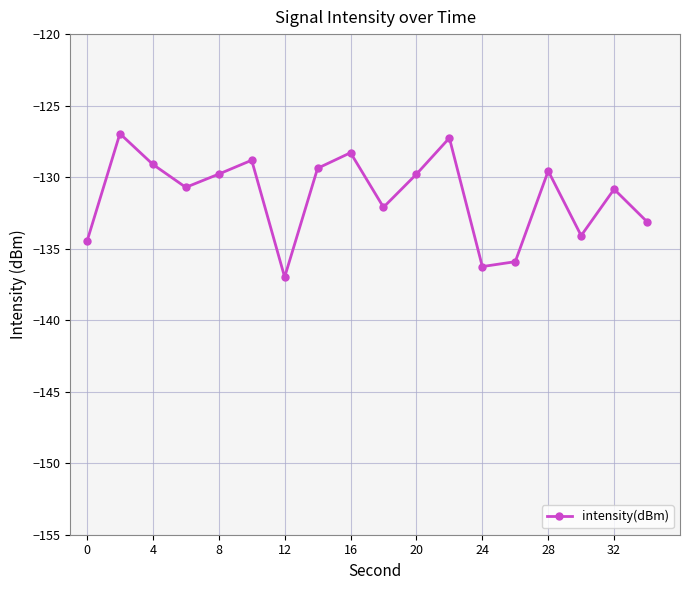

What is the difference between the maximum and second lowest values?

9.3